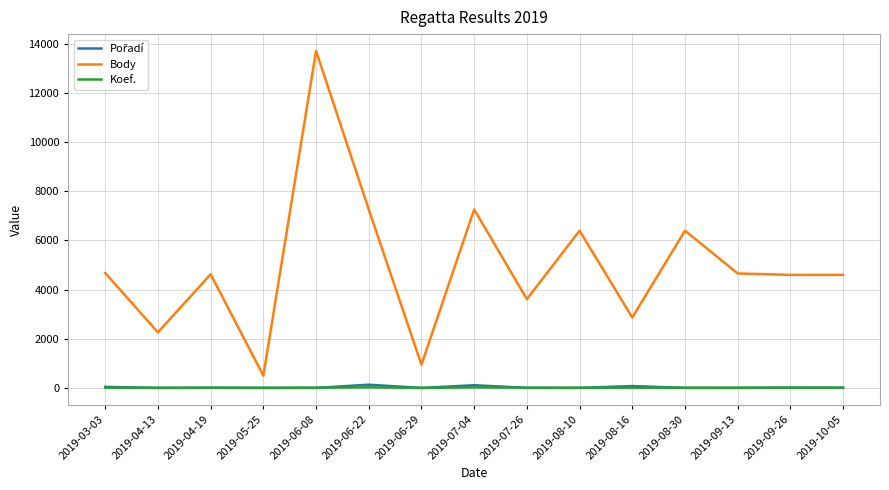

Which series has the largest total across all categories?

Body